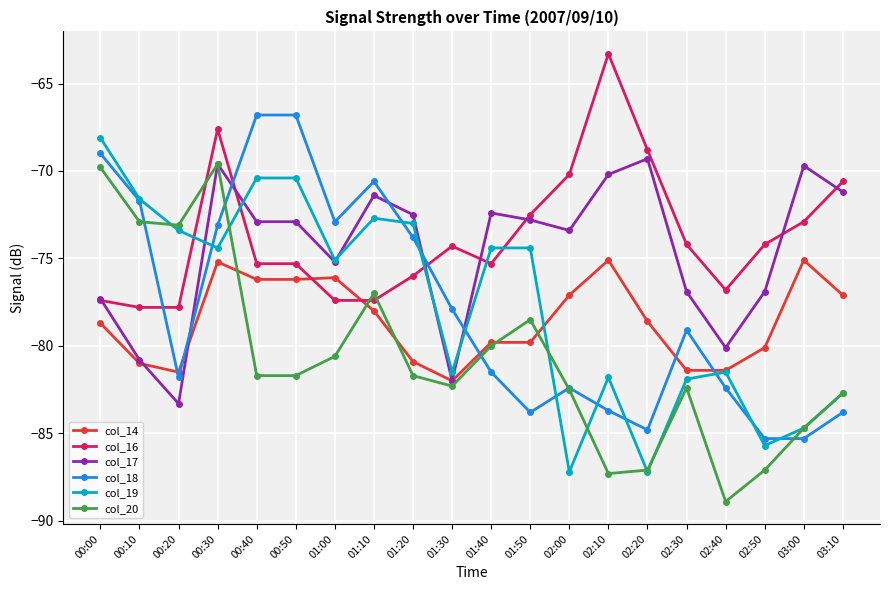

How many categories are shown in the chart?

20